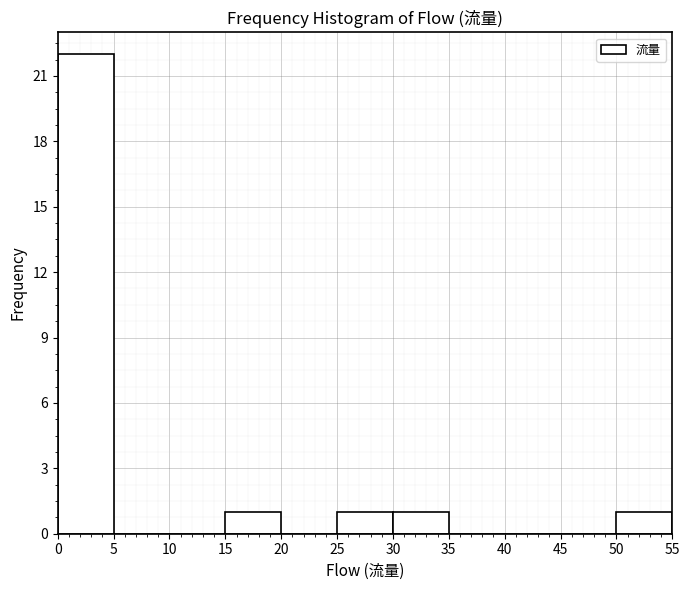

What is the height of the bar covering 0 to 5 on the x-axis? The values are not printed on the chart, so give them approximately, as read against the axis.

22